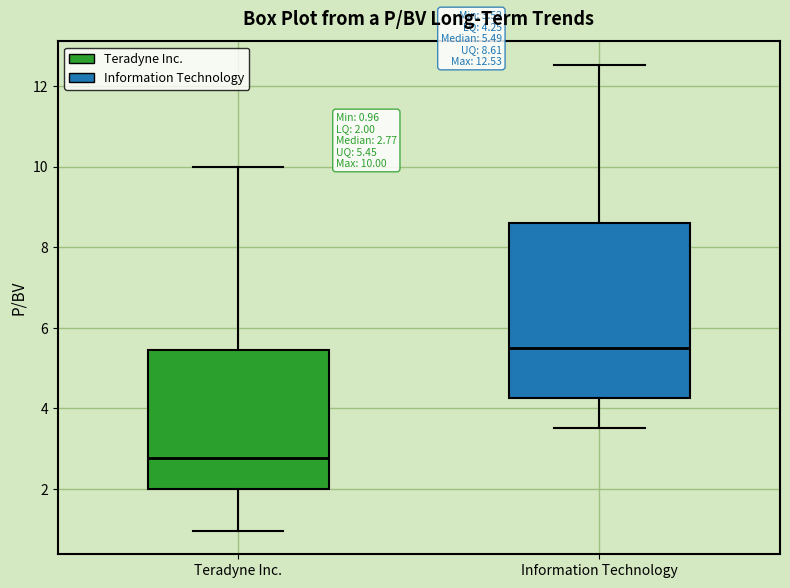

Comparing the boxes themselves (not the whiskers), which one is the tallest?

Information Technology